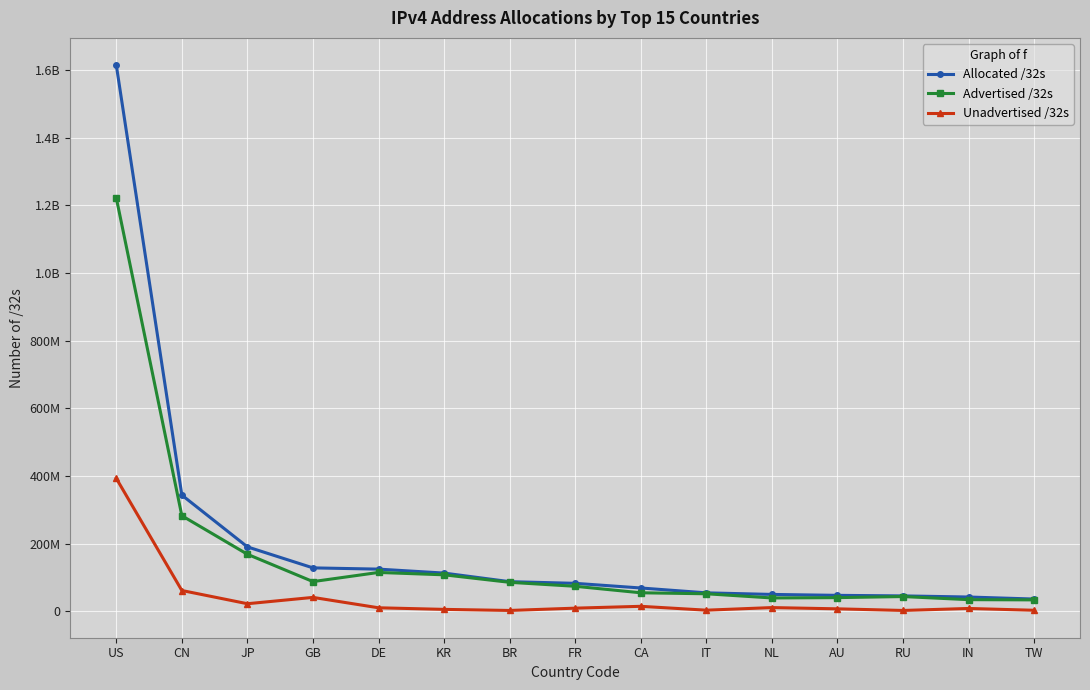

What is the label of the 3rd point from the left?

JP